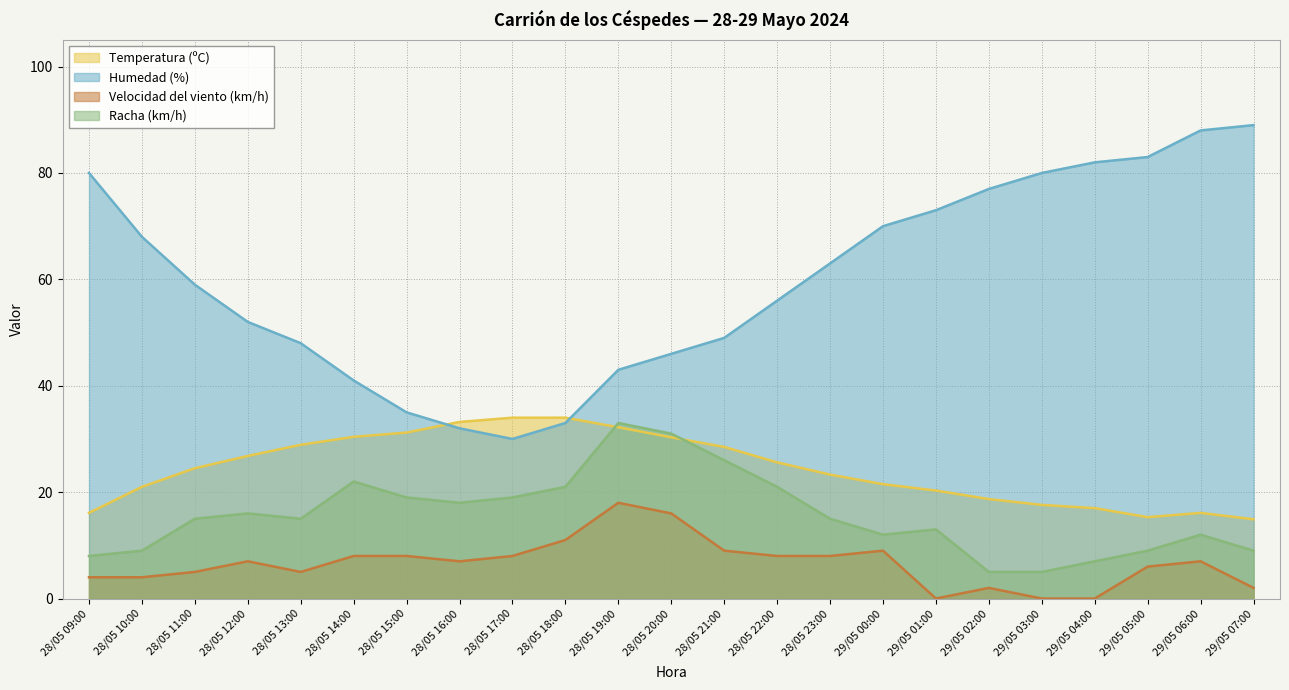

Rank the series by their average value, from lowest to highest.

Velocidad del viento (km/h), Racha (km/h), Temperatura (ºC), Humedad (%)